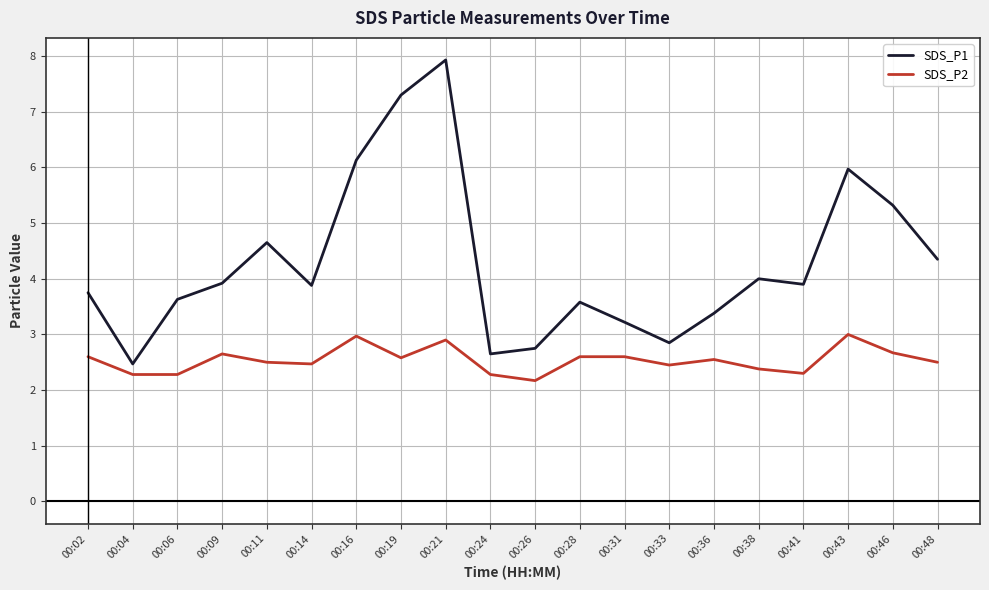

What is the lowest value of the SDS_P1 series?

2.5